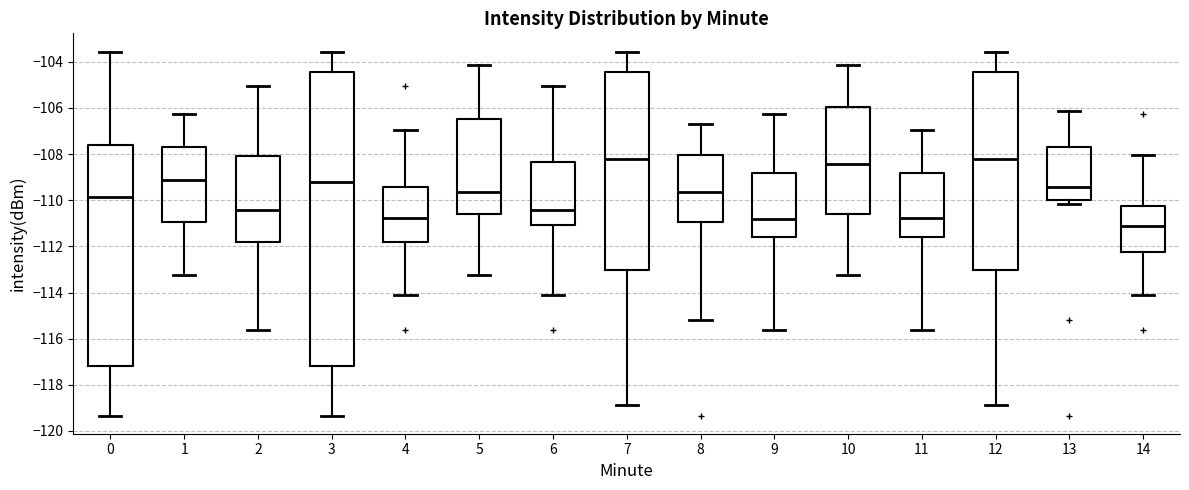

Reading left to right, read every box against the y-axis: the position of its median line, the range the box covers, and the ends of its whiskers. The values are not printed on the chart, so give them approximately, as read against the axis.

0: median -109.8, box -117.2 to -107.6, whiskers -119.4 to -103.6
1: median -109.2, box -111.0 to -107.6, whiskers -113.2 to -106.2
2: median -110.4, box -111.8 to -108.0, whiskers -115.6 to -105.0
3: median -109.2, box -117.2 to -104.4, whiskers -119.4 to -103.6
4: median -110.8, box -111.8 to -109.4, whiskers -114.2 to -107.0
5: median -109.6, box -110.6 to -106.4, whiskers -113.2 to -104.2
6: median -110.4, box -111.0 to -108.4, whiskers -114.2 to -105.0
7: median -108.2, box -113.0 to -104.4, whiskers -118.8 to -103.6
8: median -109.6, box -111.0 to -108.0, whiskers -115.2 to -106.6
9: median -110.8, box -111.6 to -108.8, whiskers -115.6 to -106.2
10: median -108.4, box -110.6 to -106.0, whiskers -113.2 to -104.2
11: median -110.8, box -111.6 to -108.8, whiskers -115.6 to -107.0
12: median -108.2, box -113.0 to -104.4, whiskers -118.8 to -103.6
13: median -109.4, box -110.0 to -107.6, whiskers -110.2 to -106.2
14: median -111.2, box -112.2 to -110.2, whiskers -114.2 to -108.0